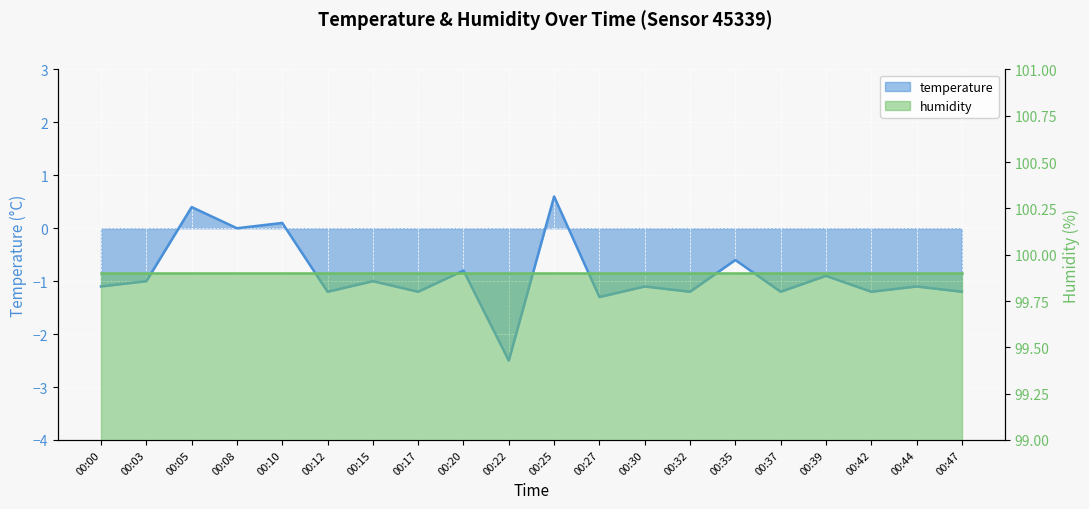

Reading right to left, list all the values displayed in this chart.

00:47=-1.2	00:44=-1.1	00:42=-1.2	00:39=-0.9	00:37=-1.2	00:35=-0.6	00:32=-1.2	00:30=-1.1	00:27=-1.3	00:25=0.6	00:22=-2.5	00:20=-0.8	00:17=-1.2	00:15=-1.0	00:12=-1.2	00:10=0.1	00:08=0.0	00:05=0.4	00:03=-1.0	00:00=-1.1